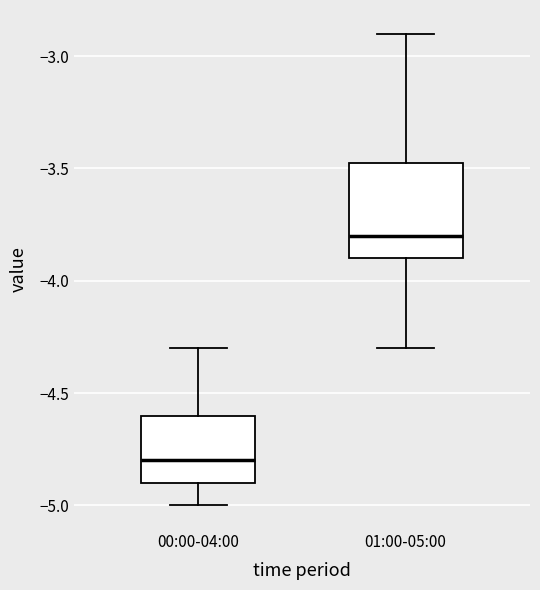

Reading left to right, read every box against the y-axis: the position of its median line, the range the box covers, and the ends of its whiskers. The values are not printed on the chart, so give them approximately, as read against the axis.

00:00-04:00: median -4.80, box -4.90 to -4.60, whiskers -5.00 to -4.30
01:00-05:00: median -3.80, box -3.90 to -3.45, whiskers -4.30 to -2.90